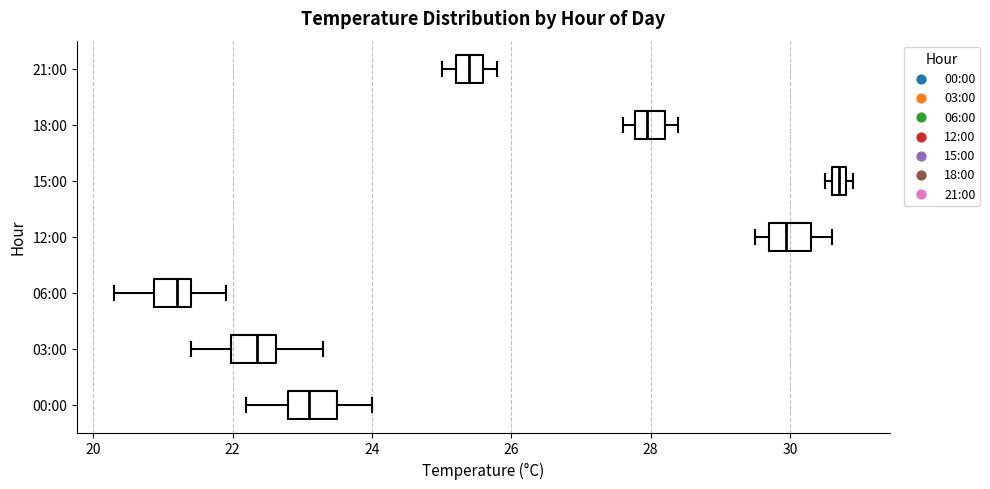

Where is the left edge of the box for 18:00 on the x-axis? The values are not printed on the chart, so give them approximately, as read against the axis.

27.8